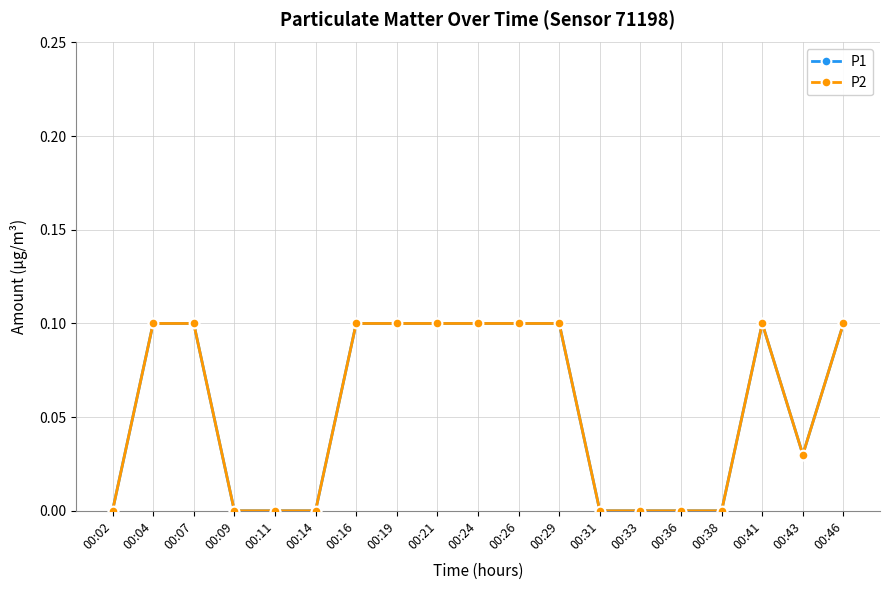

What is the sum of the P2 values at 00:04 and 00:29?

0.2